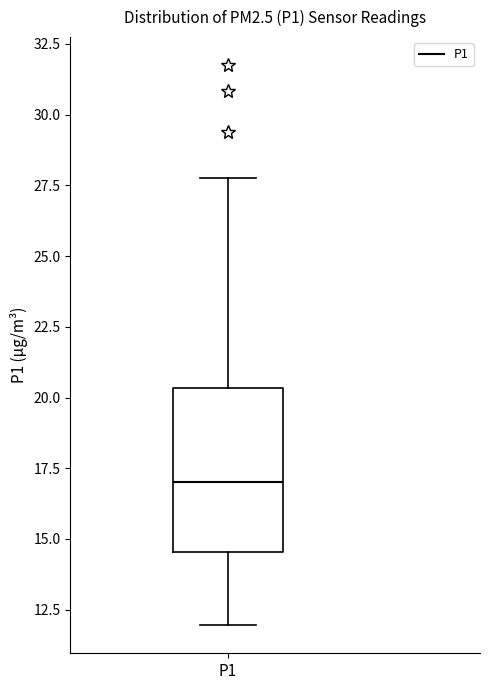

Where is the upper edge of the box for P1 on the y-axis? The values are not printed on the chart, so give them approximately, as read against the axis.

20.5